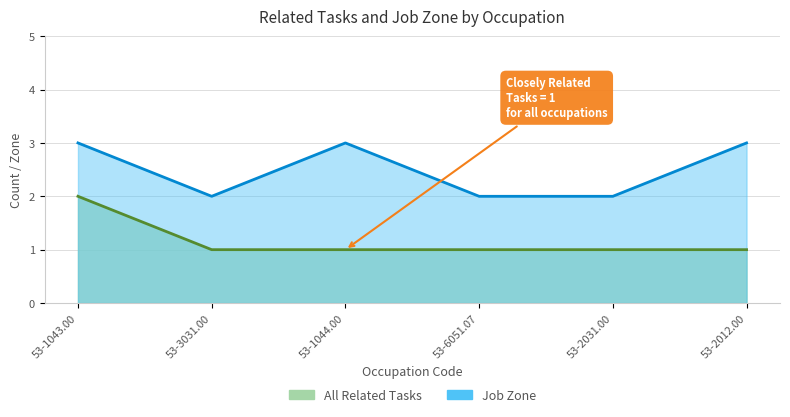

What is the label of the 4th point from the left?

53-6051.07